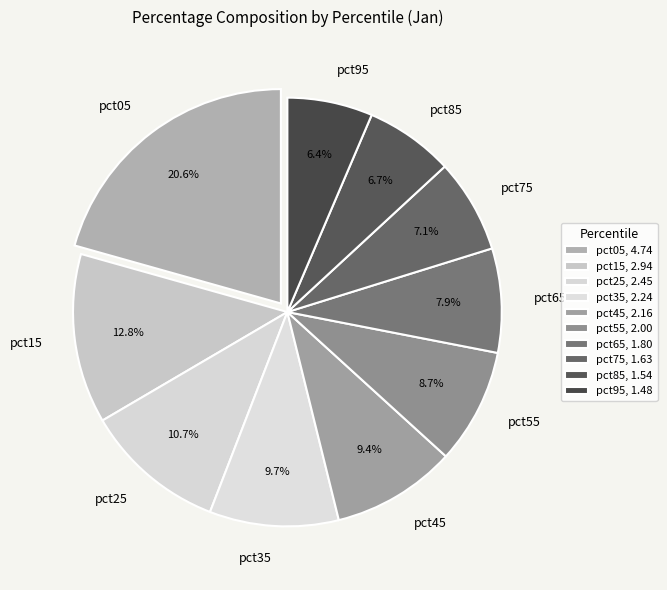

Does pct85 represent more than half of the total?

No